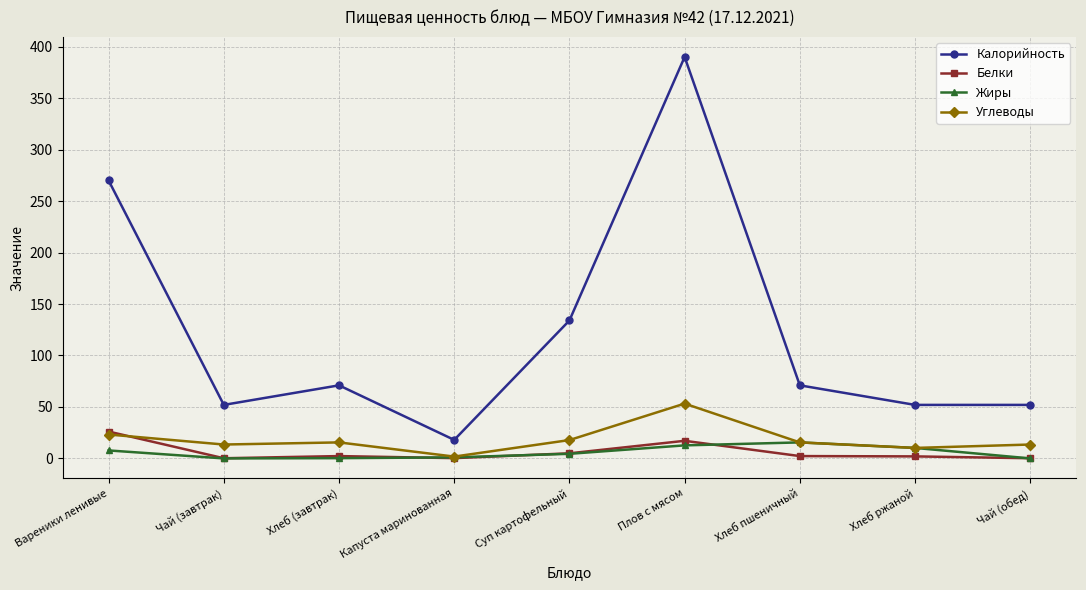

True or false: Жиры has more than 0 points higher than both neighbors.

True